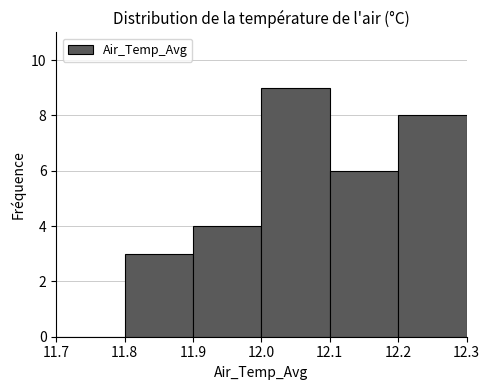

Which range on the x-axis has the tallest bar?

12.0 to 12.1